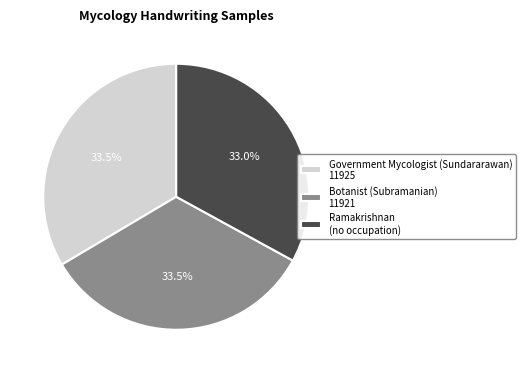

To the nearest percent, what is the average slice percentage?

33%